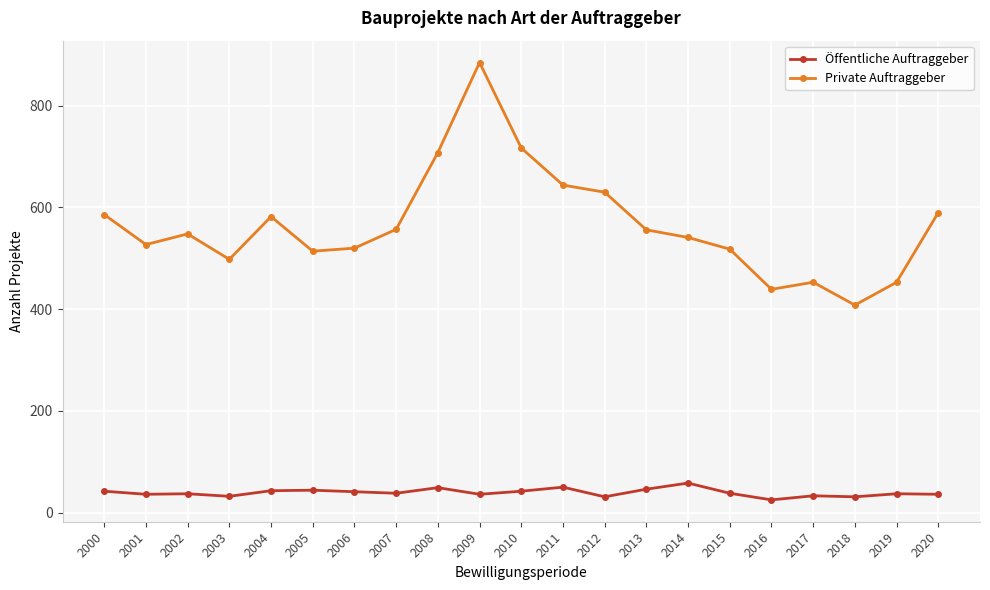

What is the difference between the highest and lowest values at 2004?

539